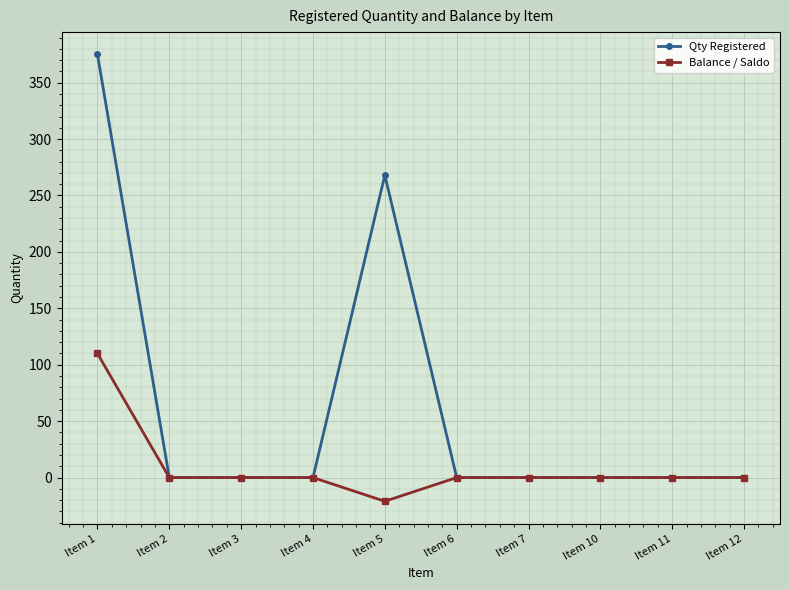

Between Item 1 and Item 10, which series saw the biggest shift?

Qty Registered